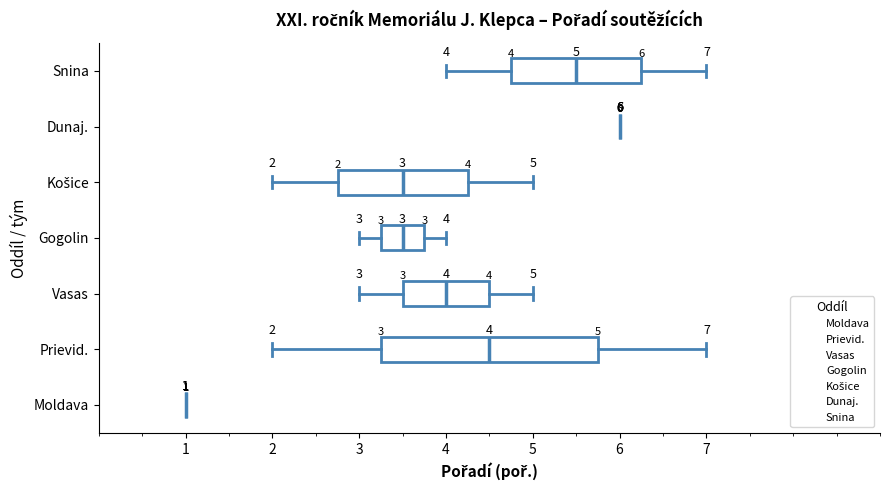

Comparing the boxes themselves (not the whiskers), which one is the widest?

Prievid.